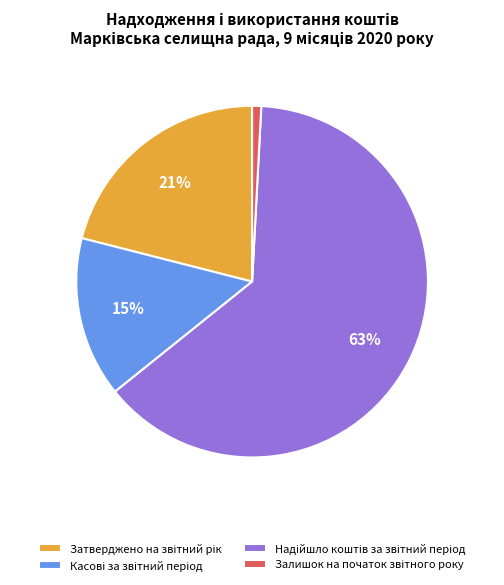

To the nearest percent, what is the average slice percentage?

25%